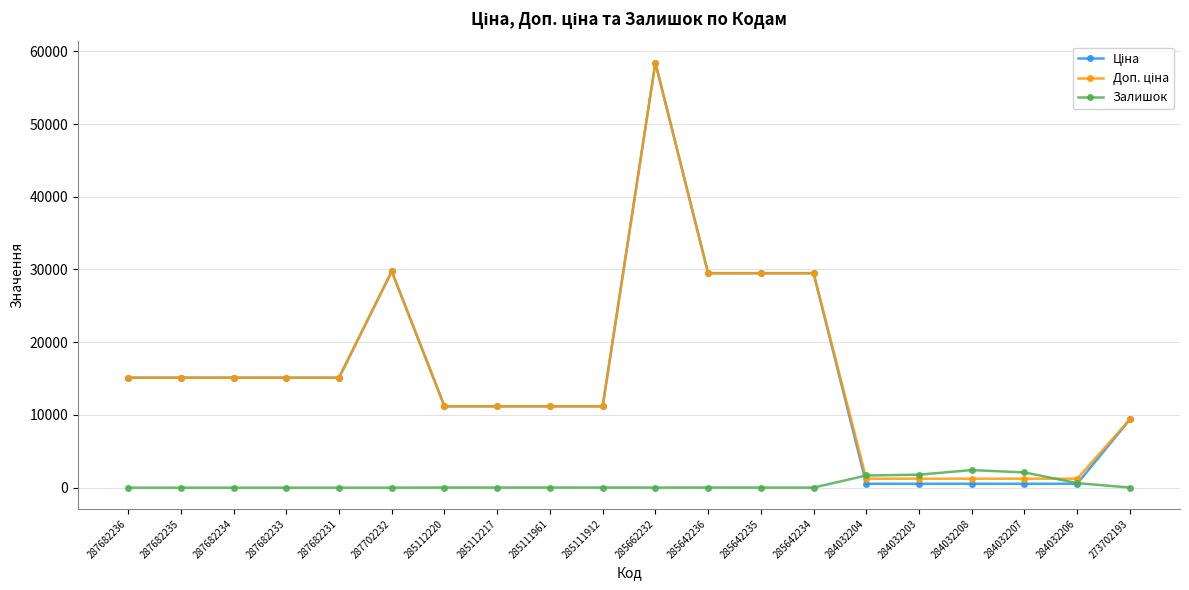

True or false: Залишок has a value of 17.0 at 285112217.

True